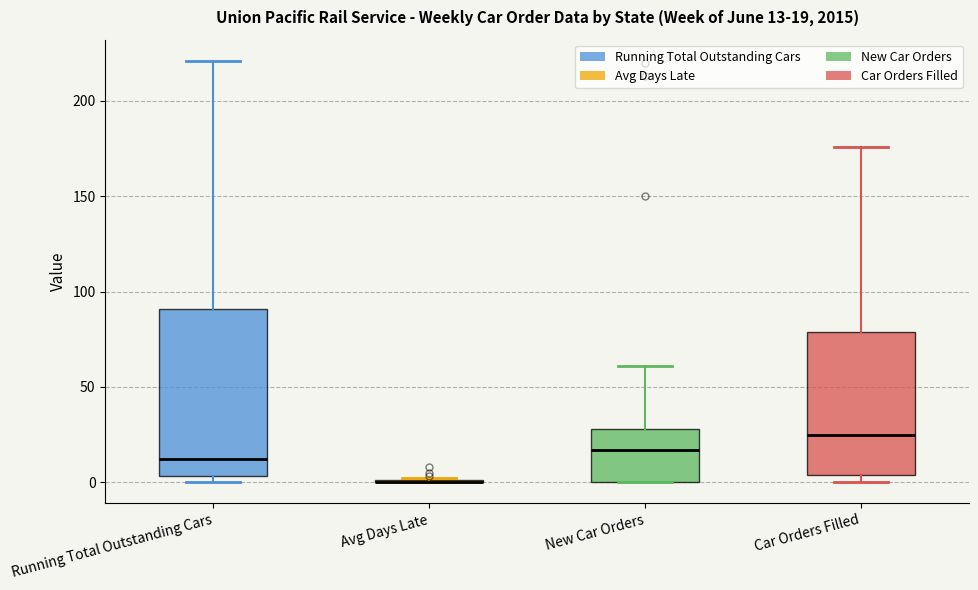

Comparing the boxes themselves (not the whiskers), which one is the tallest?

Running Total Outstanding Cars